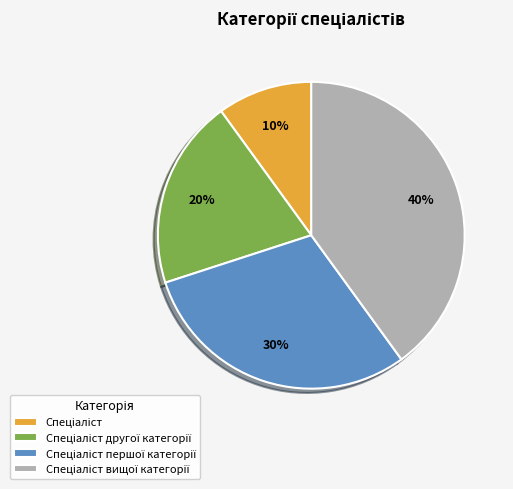

To the nearest percent, what is the average slice percentage?

25%